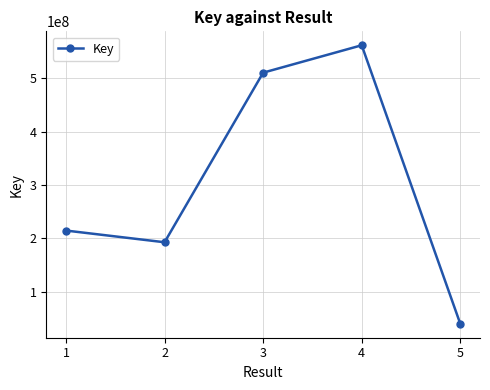

Is it true that the value at 4 is 161446499?

False